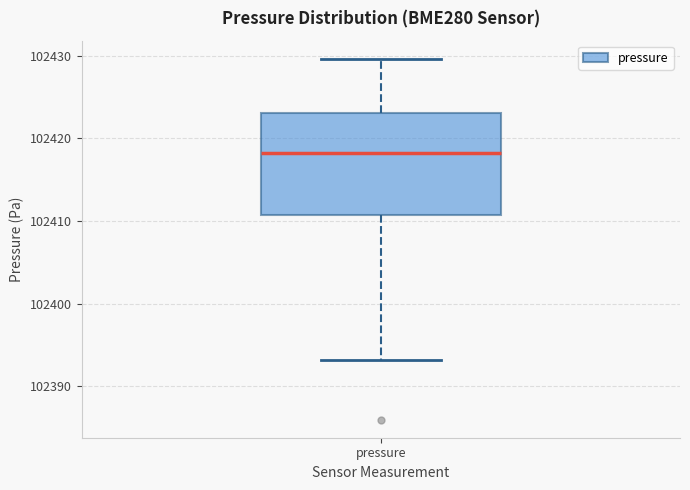

Where does the lower whisker of the box for pressure end on the y-axis? The values are not printed on the chart, so give them approximately, as read against the axis.

102393